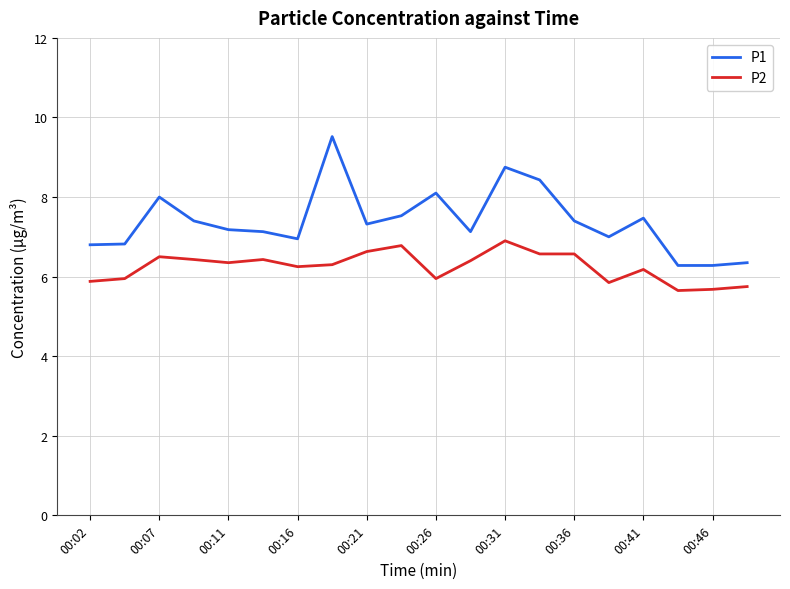

List the series in order of their overall mean, highest first.

P1, P2